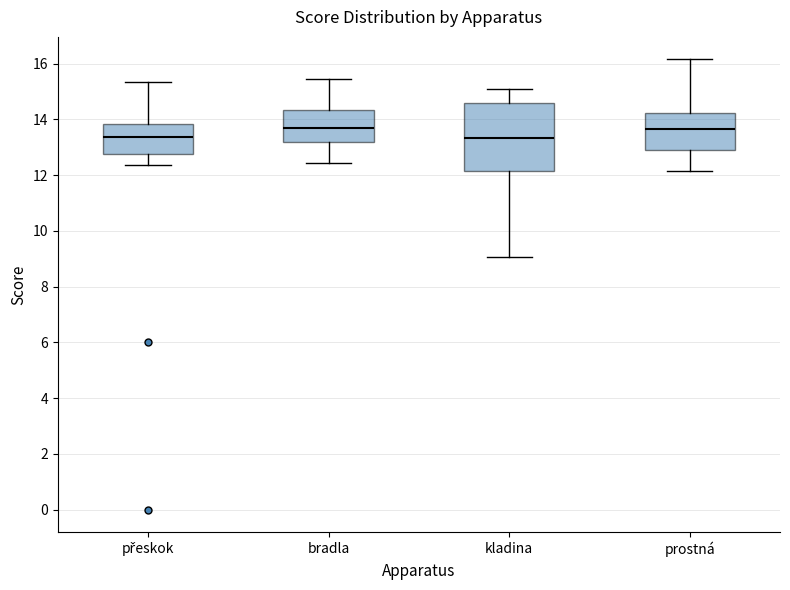

Comparing the boxes themselves (not the whiskers), which one is the tallest?

kladina